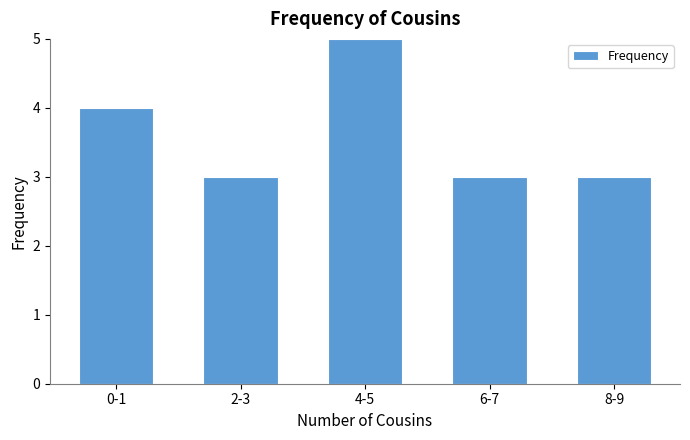

Reading right to left, extract all data points from this chart.

8-9=3	6-7=3	4-5=5	2-3=3	0-1=4